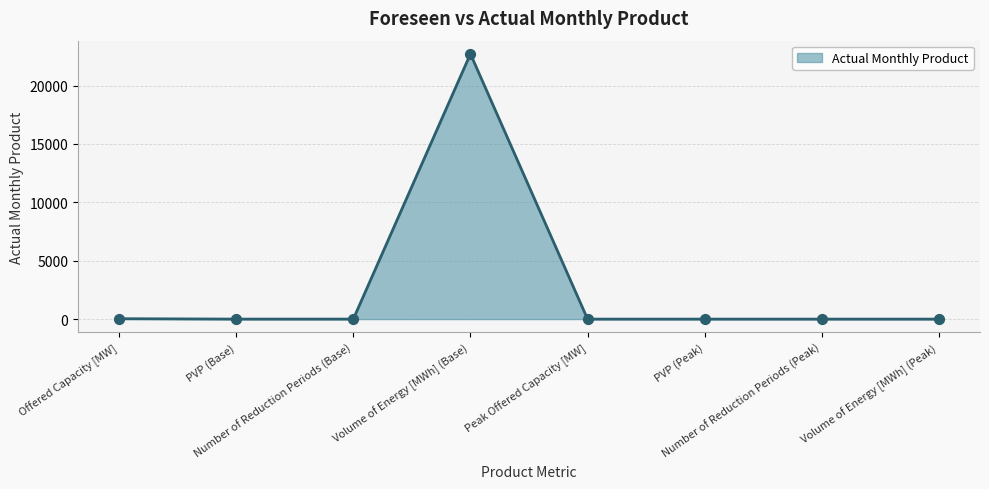

What is the change in value from Offered Capacity [MW] to Number of Reduction Periods (Base)?

-34.0